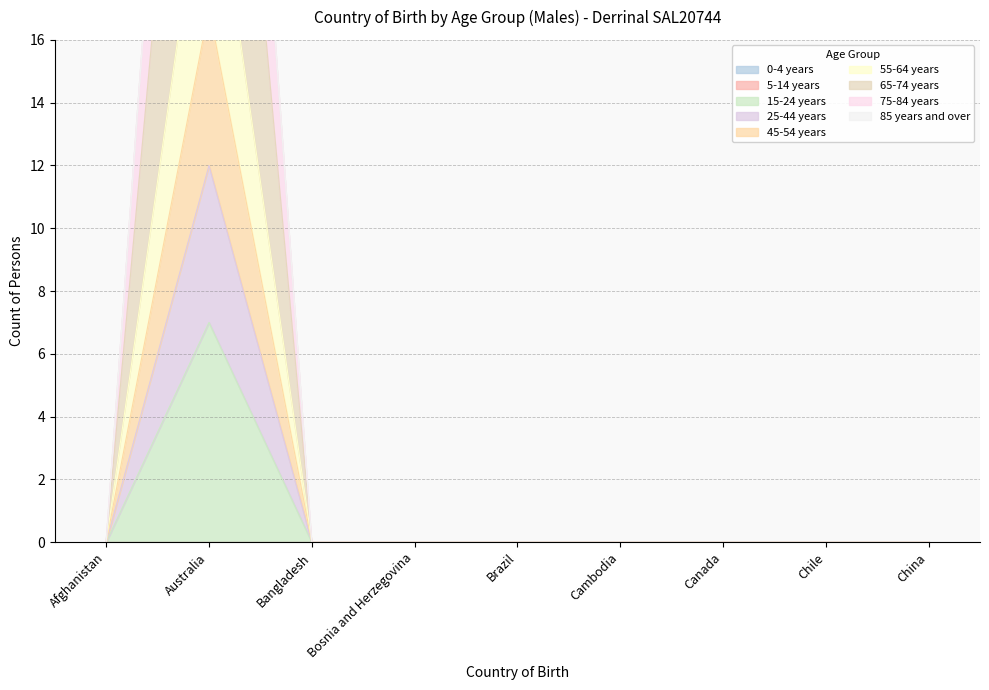

At which category does 45-54 years reach its first local peak?

Australia